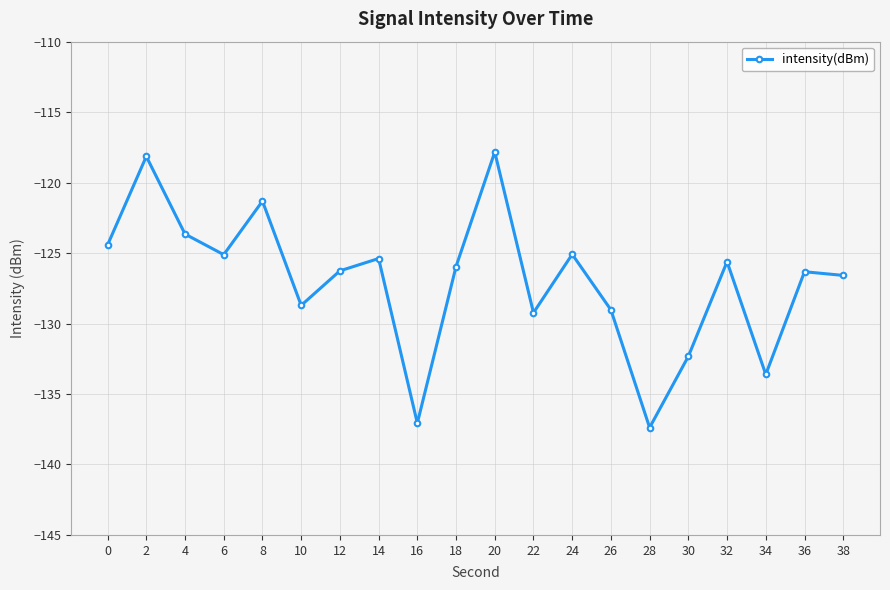

How many interior local valleys (lower than both neighbors) does the data have?

6